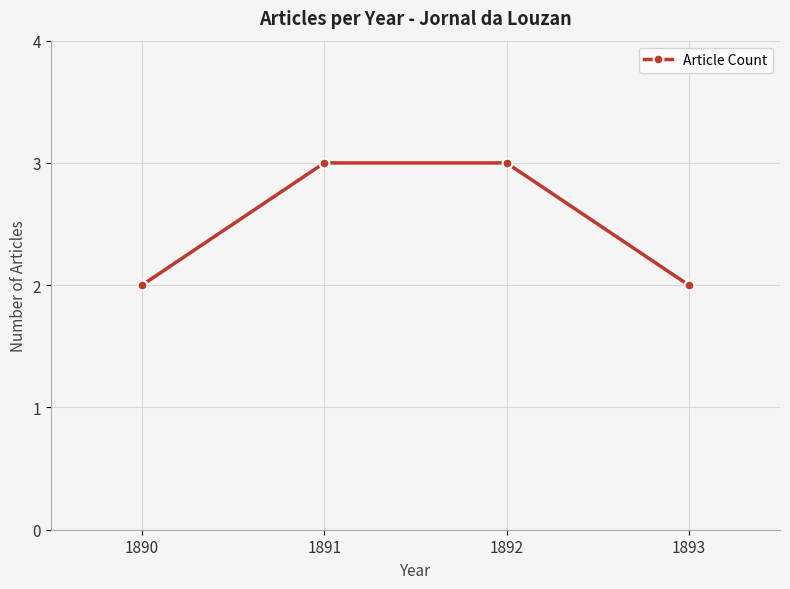

What is the change in value from 1890 to 1892?

+1